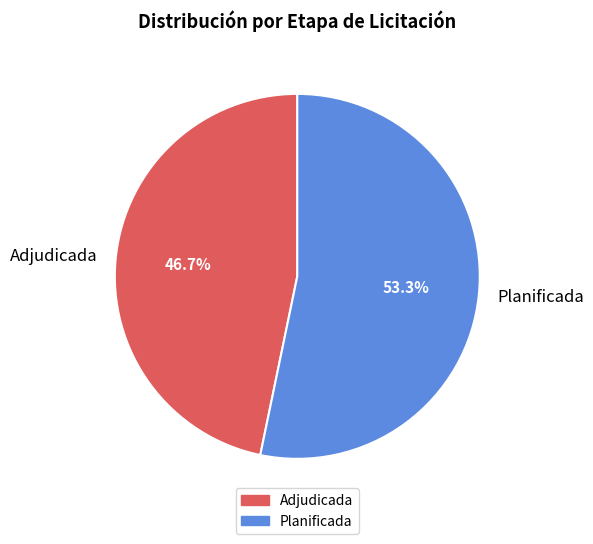

Combined, do Planificada and Adjudicada account for over 50%?

Yes